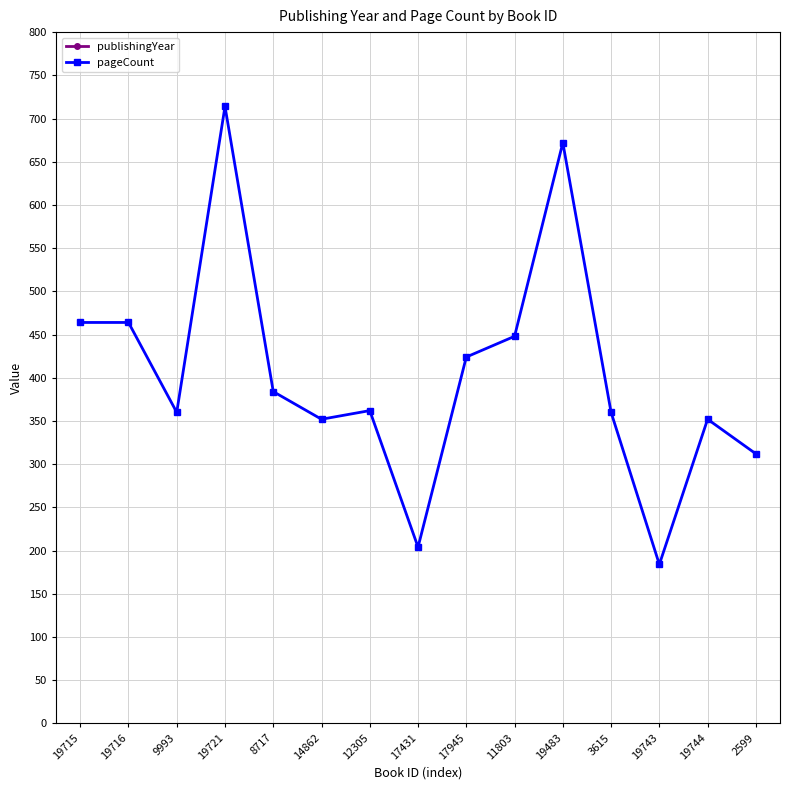

Reading left to right, list all the values displayed in this chart.

publishingYear: 2014	2011	2017	2012	2015	2019	2017	1993	2020	2013	2008	2016	2023	2019	2016
pageCount: 464	464	360	714	384	352	362	204	424	448	672	360	184	352	312